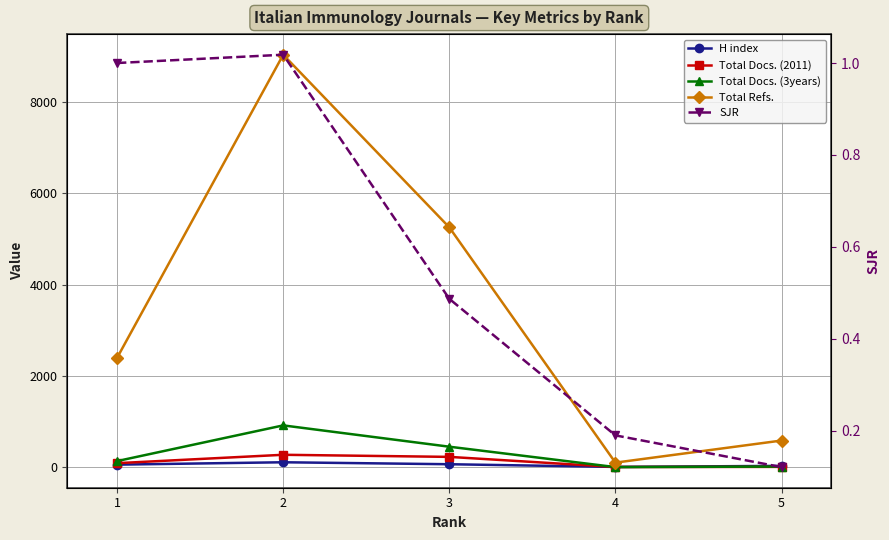

True or false: Total Docs. (2011) has more than 2 interior local peaks.

False